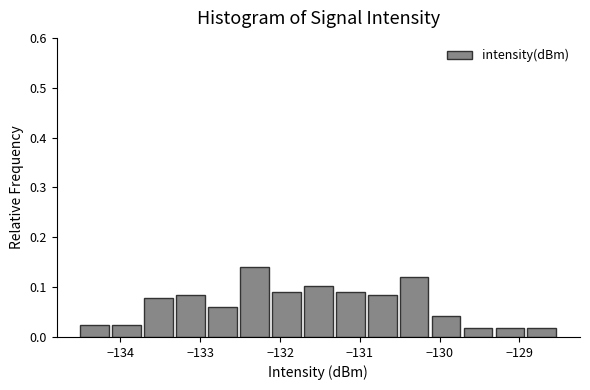

Over which range of the x-axis is the bar tallest?

-132.5 to -132.1